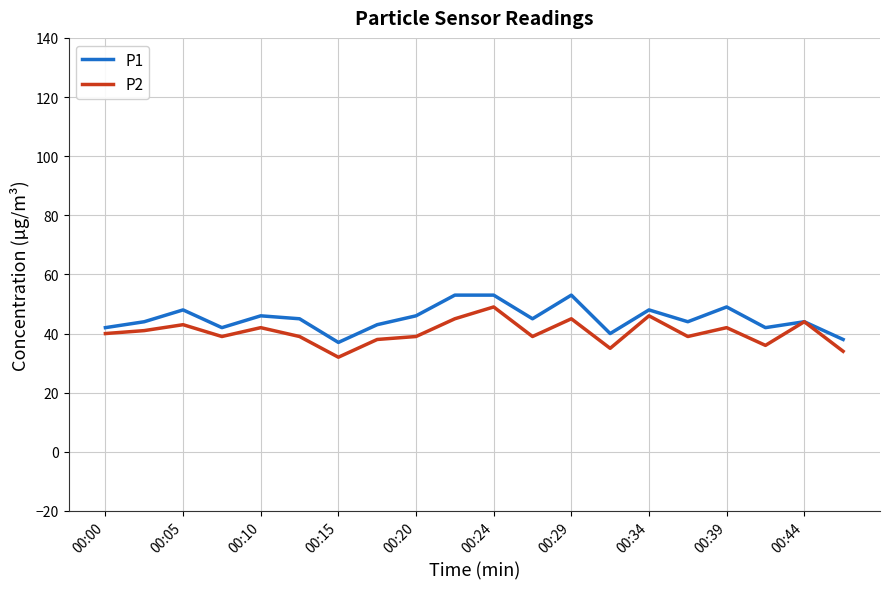

What is the greatest value displayed?

53